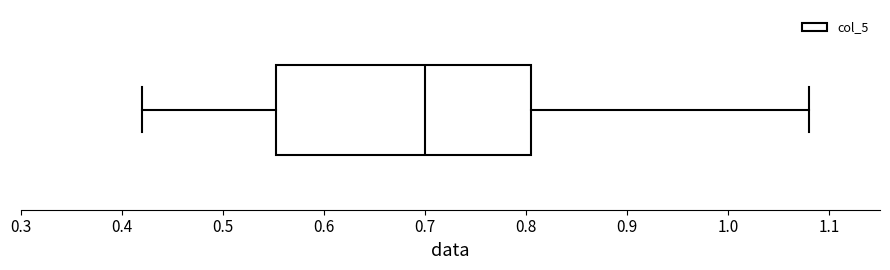

Read this box plot against the x-axis: the position of the median line, the range covered by the box, and the ends of both whiskers. The values are not printed on the chart, so give them approximately, as read against the axis.

median 0.70, box 0.55 to 0.81, whiskers 0.42 to 1.08